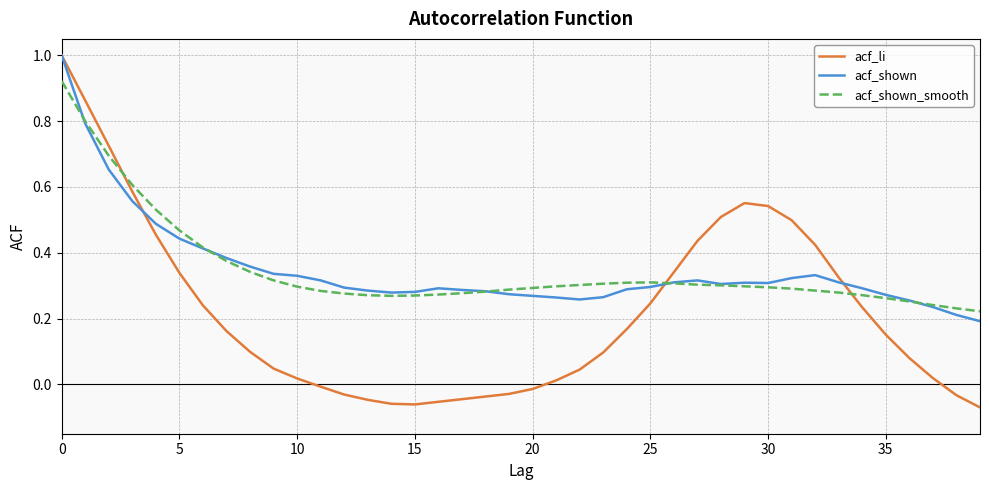

How many values in acf_li are below zero?

12